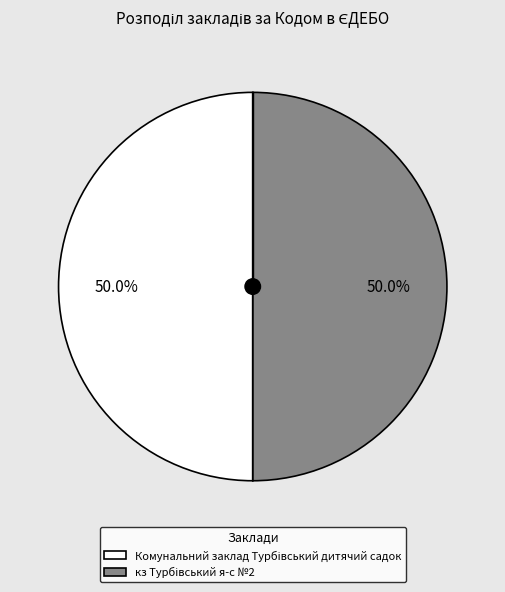

How many segments does this pie chart have?

2